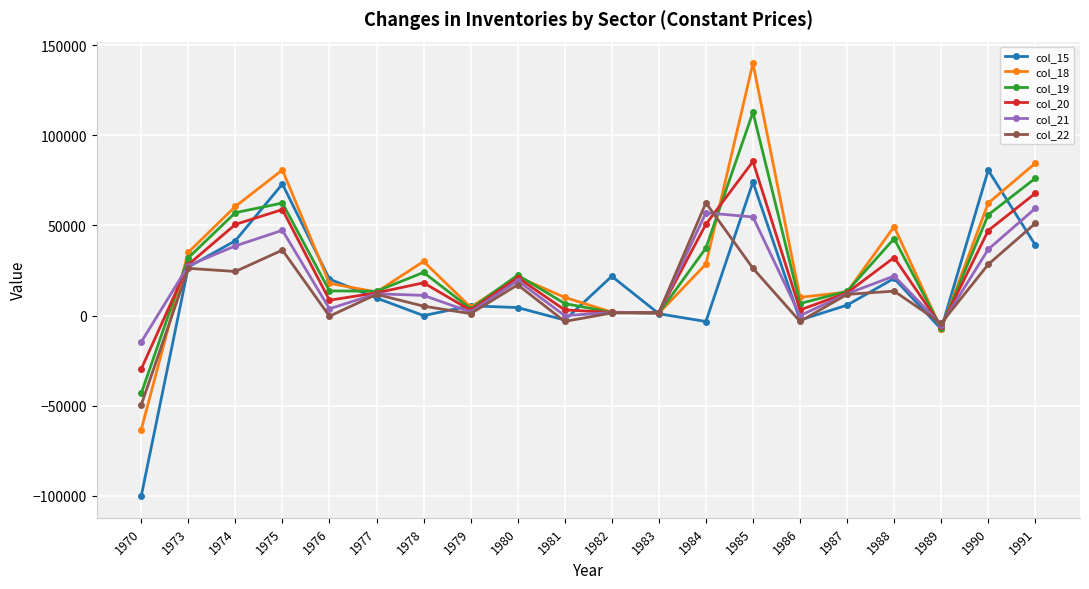

True or false: col_19 and col_15 cross at least once.

True